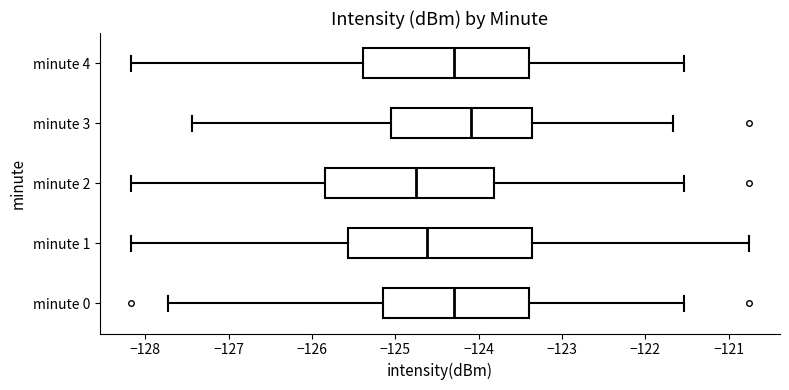

Which box has the furthest to the right median line?

minute 3